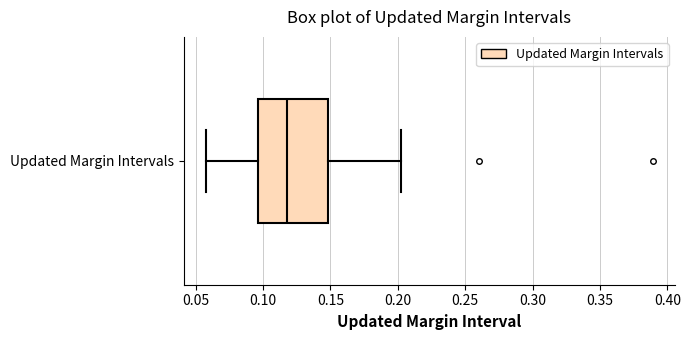

Transcribe this box plot: give where the median line is, the range the box spans, and where the two whiskers end, as read against the x-axis. The values are not printed on the chart, so give them approximately, as read against the axis.

median 0.120, box 0.095 to 0.150, whiskers 0.060 to 0.200